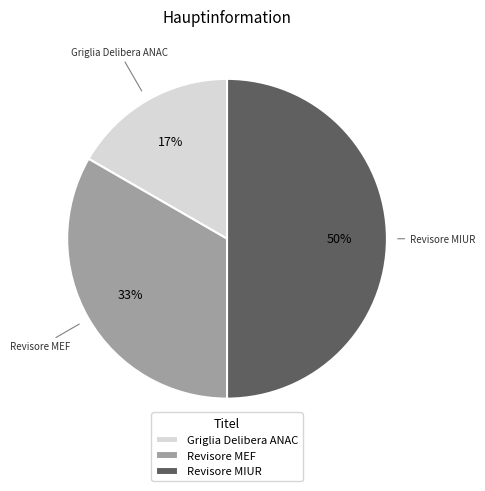

The Griglia Delibera ANAC slice represents 22% of the pie. True or false?

False